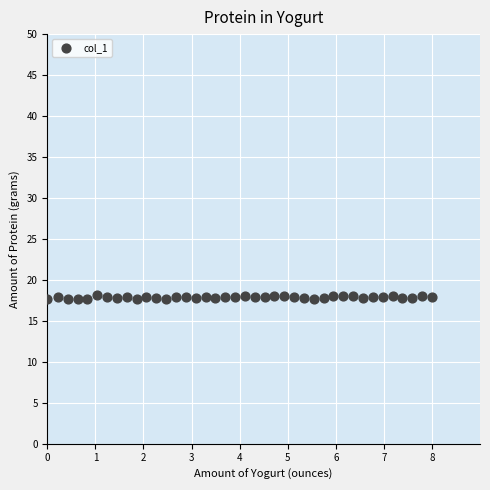

What is the range of X values (max minus min)?

8.0